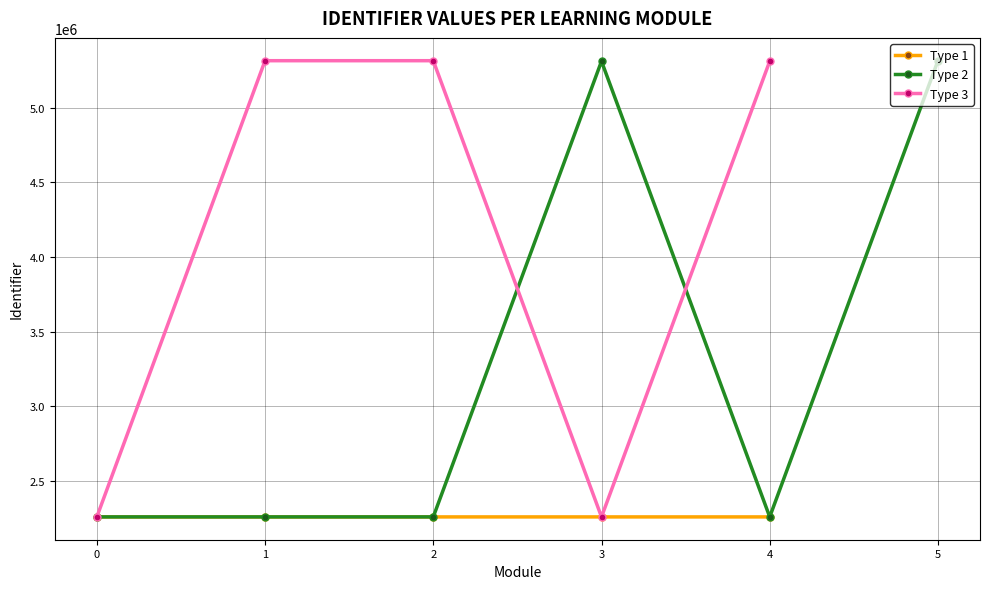

The value of Type 1 at 1 is 870312. True or false?

False